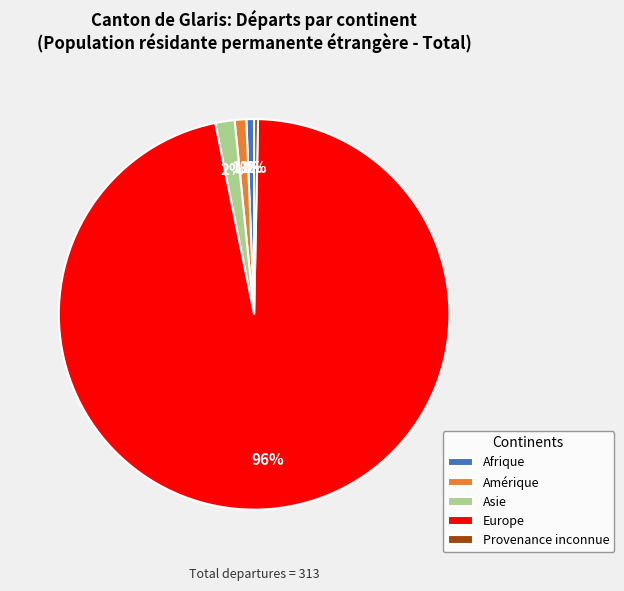

Combined, do Europe and Amérique account for over 50%?

Yes